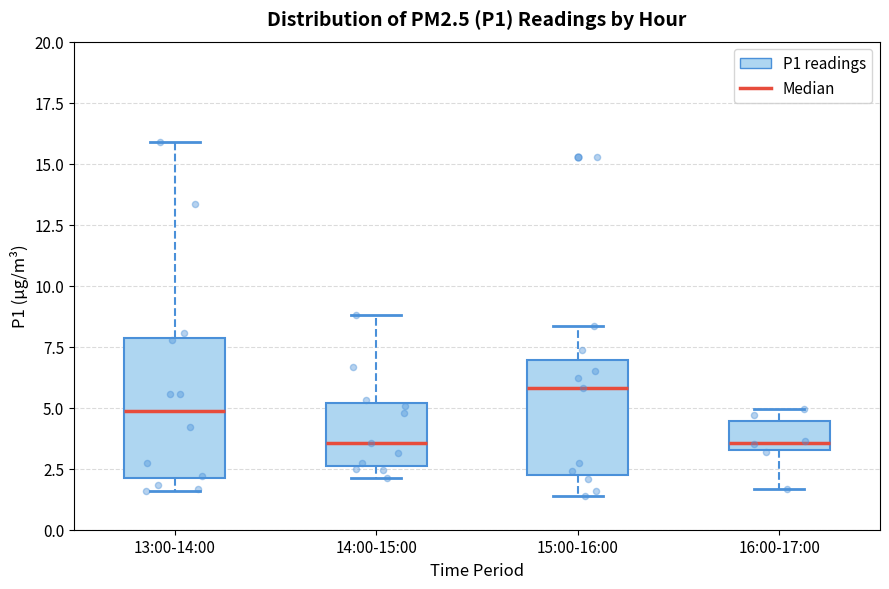

Reading left to right, transcribe this box plot: for each box, give where its median line is, the range the box spans, and where its two whiskers end, as read against the y-axis. The values are not printed on the chart, so give them approximately, as read against the axis.

13:00-14:00: median 5.0, box 2.0 to 8.0, whiskers 1.5 to 16.0
14:00-15:00: median 3.5, box 2.5 to 5.0, whiskers 2.0 to 9.0
15:00-16:00: median 6.0, box 2.0 to 7.0, whiskers 1.5 to 8.5
16:00-17:00: median 3.5 (just above the box's lower edge), box 3.5 to 4.5, whiskers 1.5 to 5.0